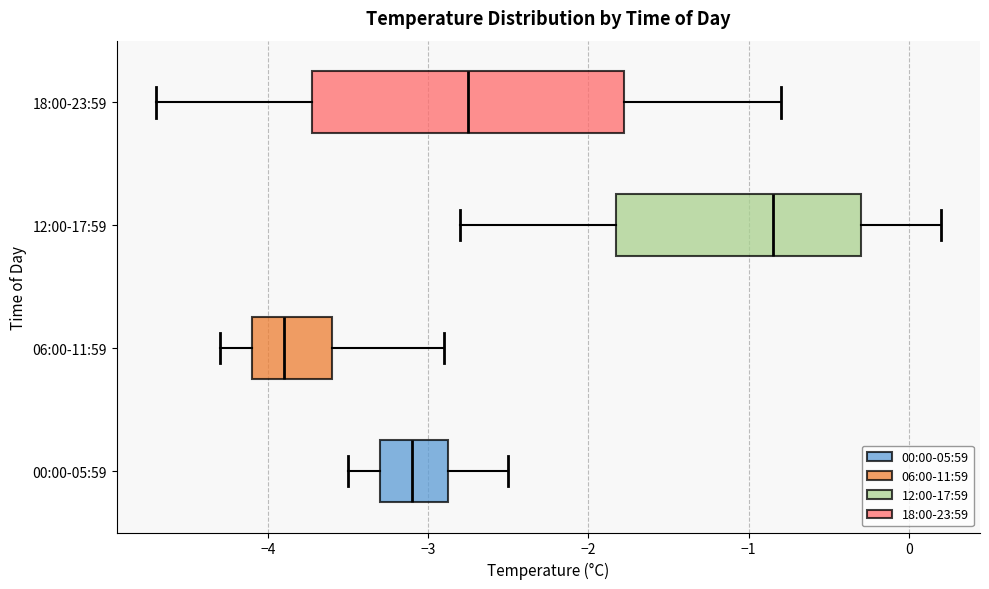

Reading bottom to top, transcribe this box plot: for each box, give where its median line is, the range the box spans, and where its two whiskers end, as read against the x-axis. The values are not printed on the chart, so give them approximately, as read against the axis.

00:00-05:59: median -3.1, box -3.3 to -2.9, whiskers -3.5 to -2.5
06:00-11:59: median -3.9, box -4.1 to -3.6, whiskers -4.3 to -2.9
12:00-17:59: median -0.8, box -1.8 to -0.3, whiskers -2.8 to 0.2
18:00-23:59: median -2.7, box -3.7 to -1.8, whiskers -4.7 to -0.8